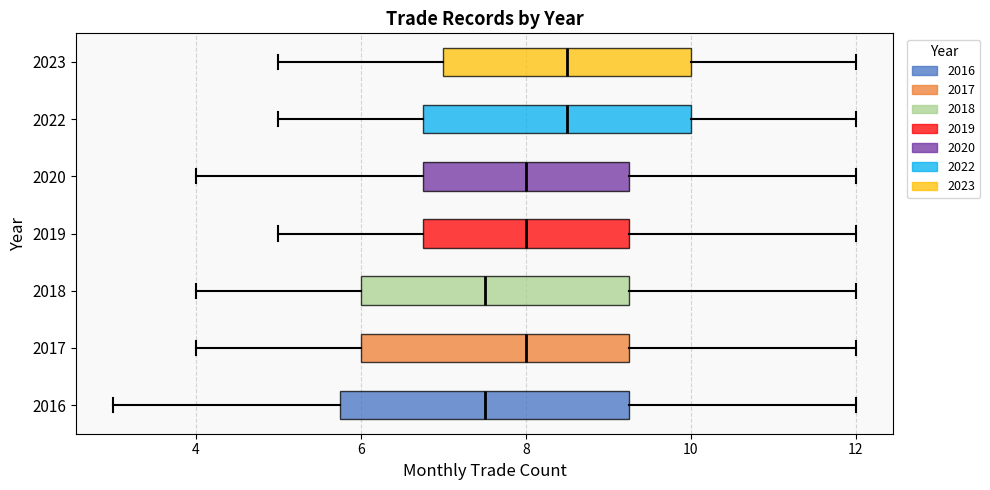

Reading bottom to top, transcribe this box plot: for each box, give where its median line is, the range the box spans, and where its two whiskers end, as read against the x-axis. The values are not printed on the chart, so give them approximately, as read against the axis.

2016: median 7.6, box 5.8 to 9.2, whiskers 3.0 to 12.0
2017: median 8.0, box 6.0 to 9.2, whiskers 4.0 to 12.0
2018: median 7.6, box 6.0 to 9.2, whiskers 4.0 to 12.0
2019: median 8.0, box 6.8 to 9.2, whiskers 5.0 to 12.0
2020: median 8.0, box 6.8 to 9.2, whiskers 4.0 to 12.0
2022: median 8.6, box 6.8 to 10.0, whiskers 5.0 to 12.0
2023: median 8.6, box 7.0 to 10.0, whiskers 5.0 to 12.0